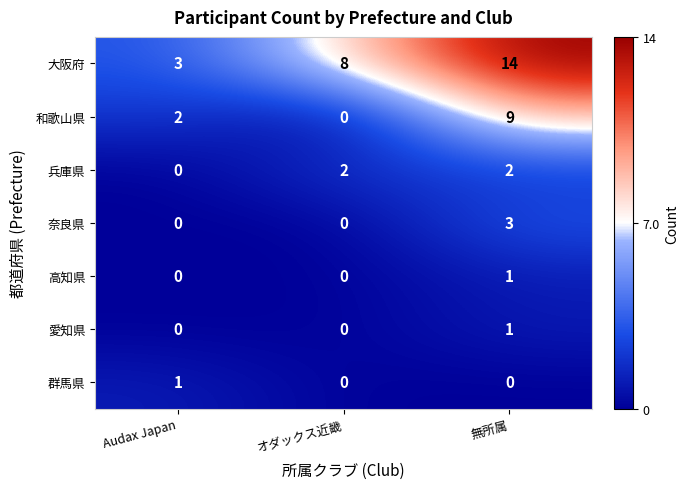

Which series has the largest total across all categories?

大阪府